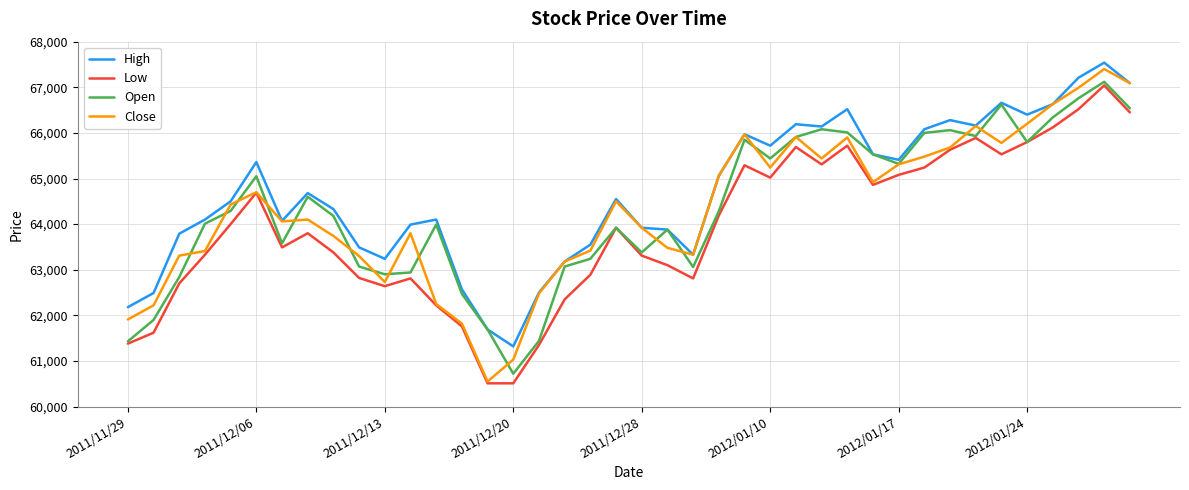

What is the minimum value for Close?

60550